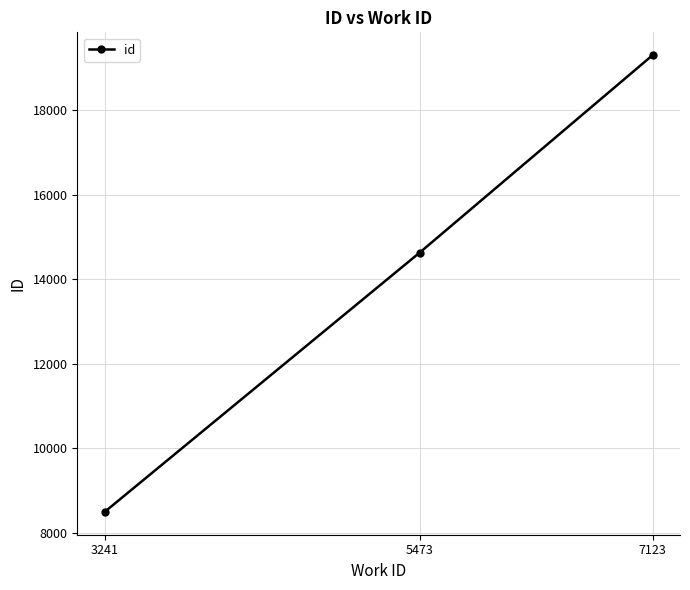

Approximately how many times larger is the value at 3241 compared to 7123?

0.4